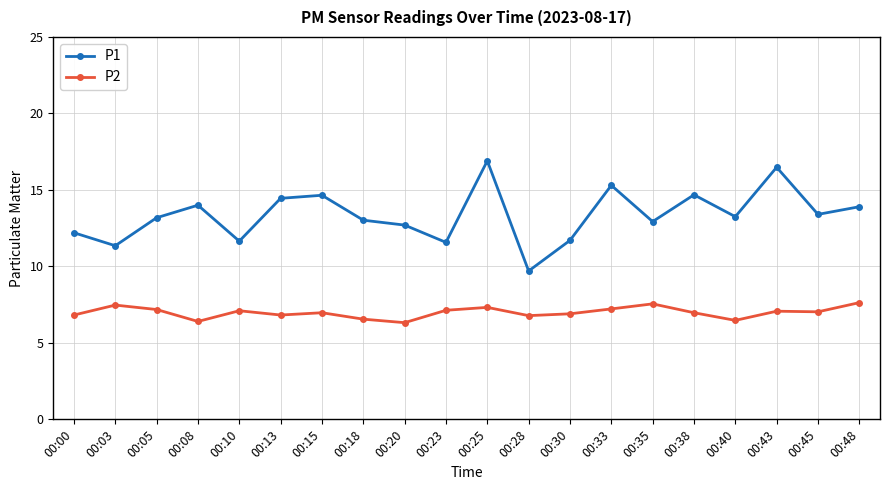

At which category does P1 reach its first local valley?

00:03